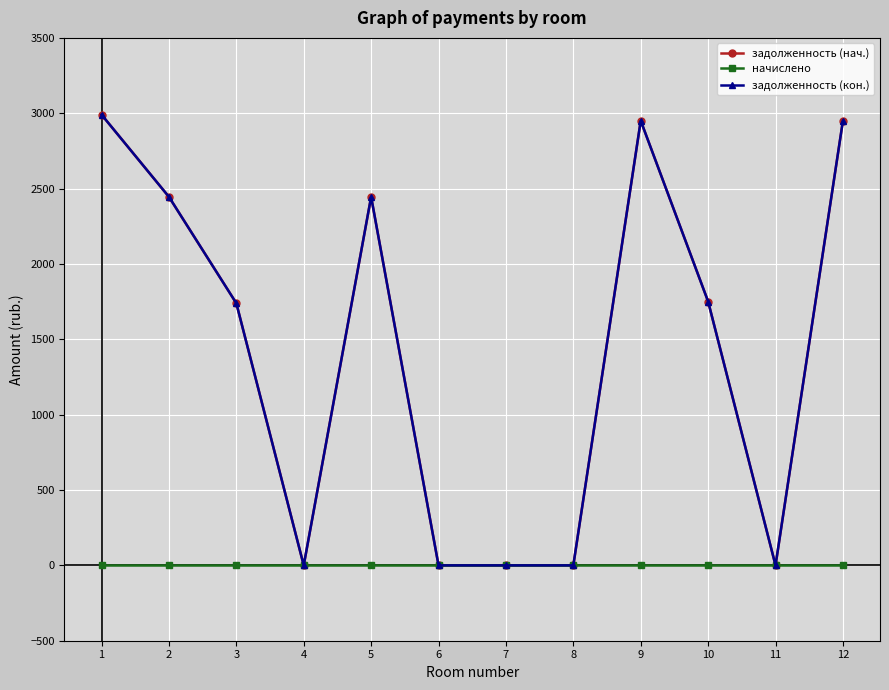

Does the chart display data point markers on the line(s)?

Yes